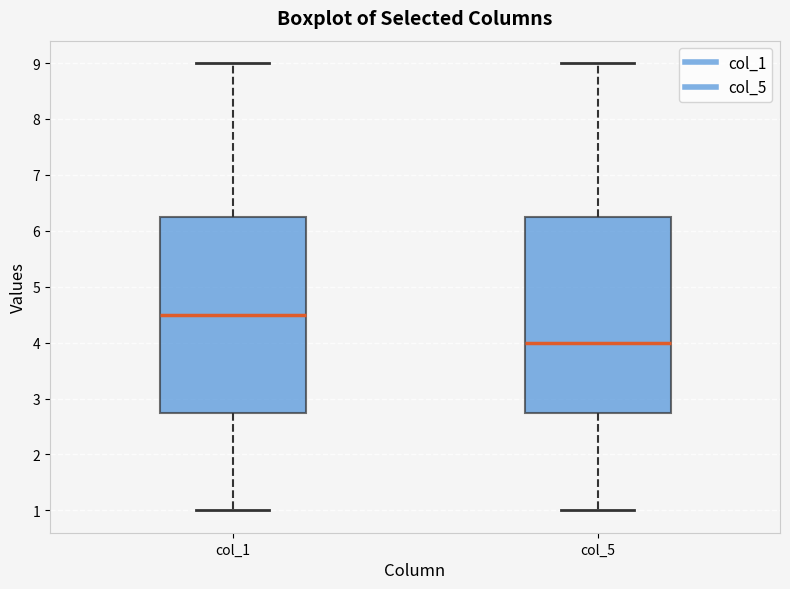

Reading left to right, read every box against the y-axis: the position of its median line, the range the box covers, and the ends of its whiskers. The values are not printed on the chart, so give them approximately, as read against the axis.

col_1: median 4.5, box 2.8 to 6.3, whiskers 1.0 to 9.0
col_5: median 4.0, box 2.8 to 6.3, whiskers 1.0 to 9.0